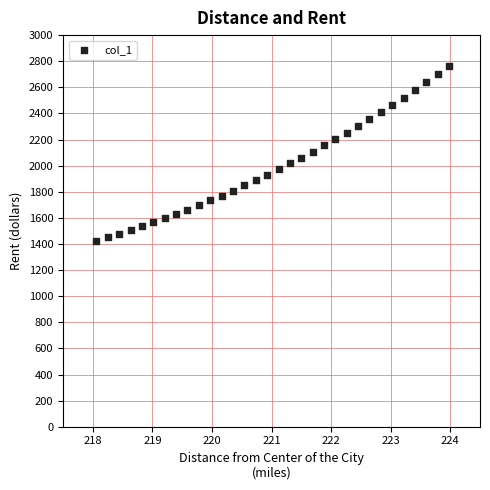

What is the range of X values (max minus min)?

5.9